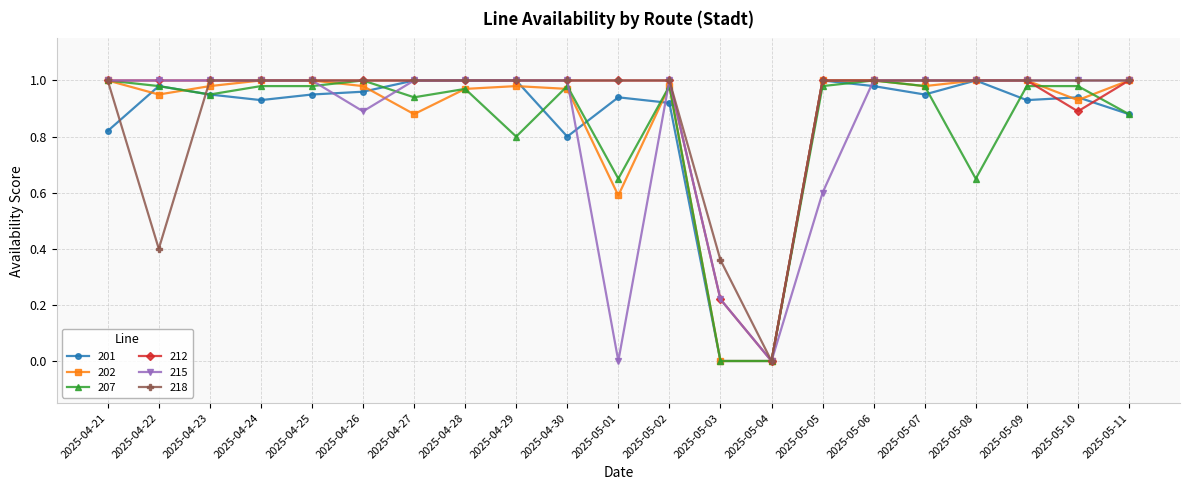

What position from the left is 2025-04-29?

9